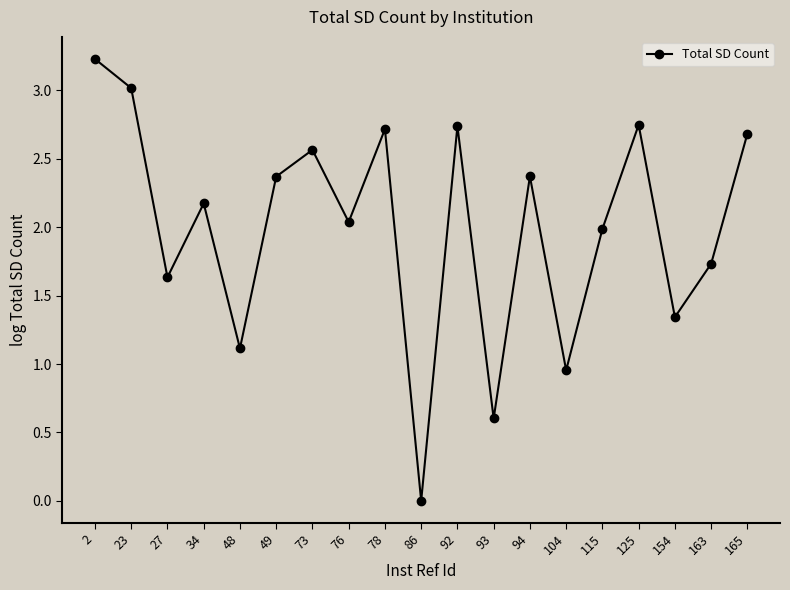

True or false: the data shows 2.0 at 76.

True